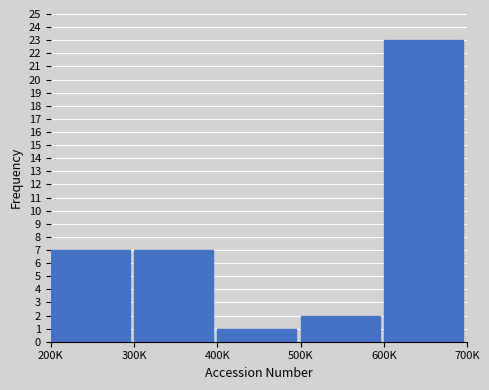

Reading right to left, transcribe all the data shown in this chart.

23	2	1	7	7